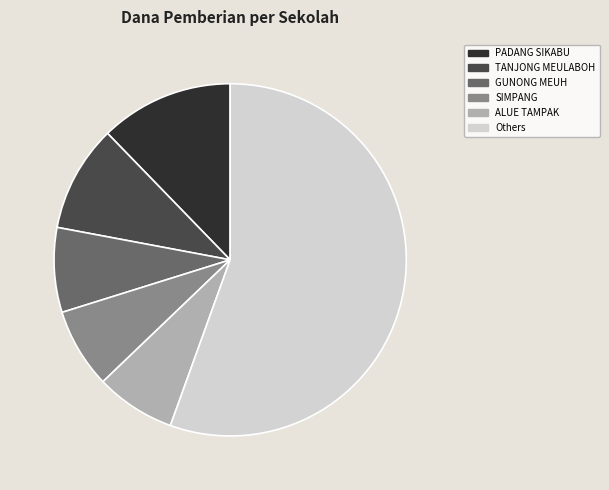

Is it true that Others is 56% of the pie?

True